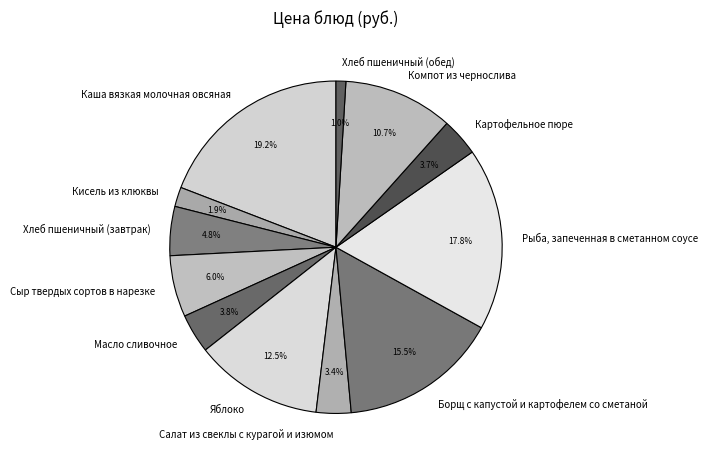

Rank the categories by value from lowest to highest.

Хлеб пшеничный (обед), Кисель из клюквы, Салат из свеклы с курагой и изюмом, Картофельное пюре, Масло сливочное, Хлеб пшеничный (завтрак), Сыр твердых сортов в нарезке, Компот из чернослива, Яблоко, Борщ с капустой и картофелем со сметаной, Рыба, запеченная в сметанном соусе, Каша вязкая молочная овсяная